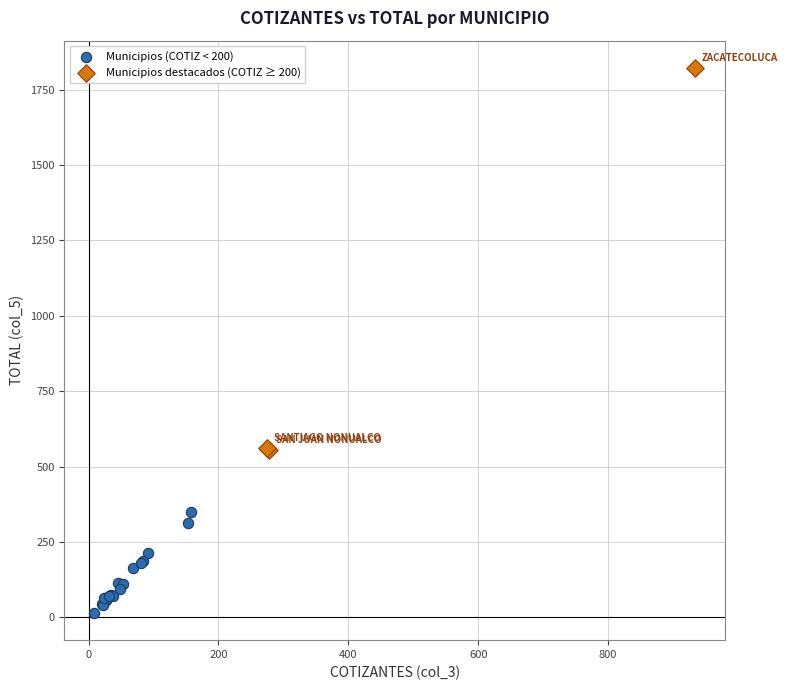

Which series has the largest Y range (max minus min)?

Municipios destacados (COTIZ ≥ 200)